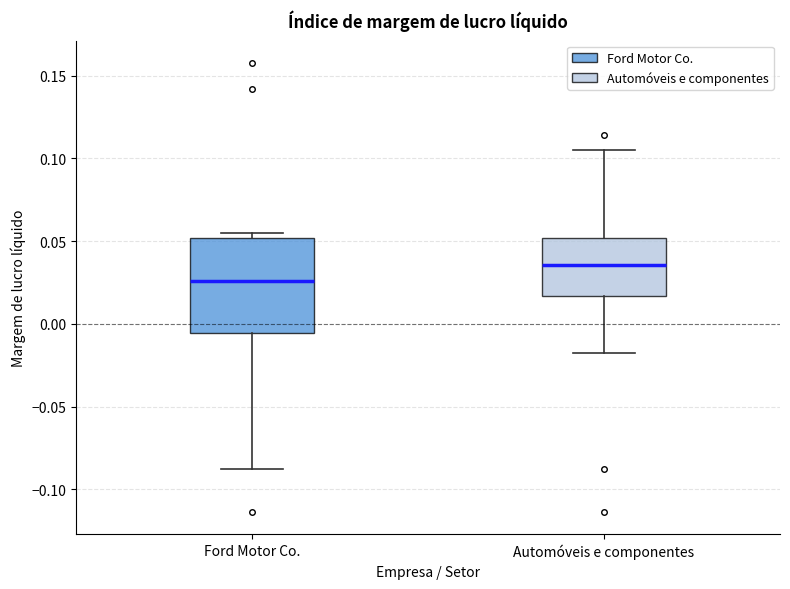

Which box is the tallest, from its lower edge to its upper edge?

Ford Motor Co.